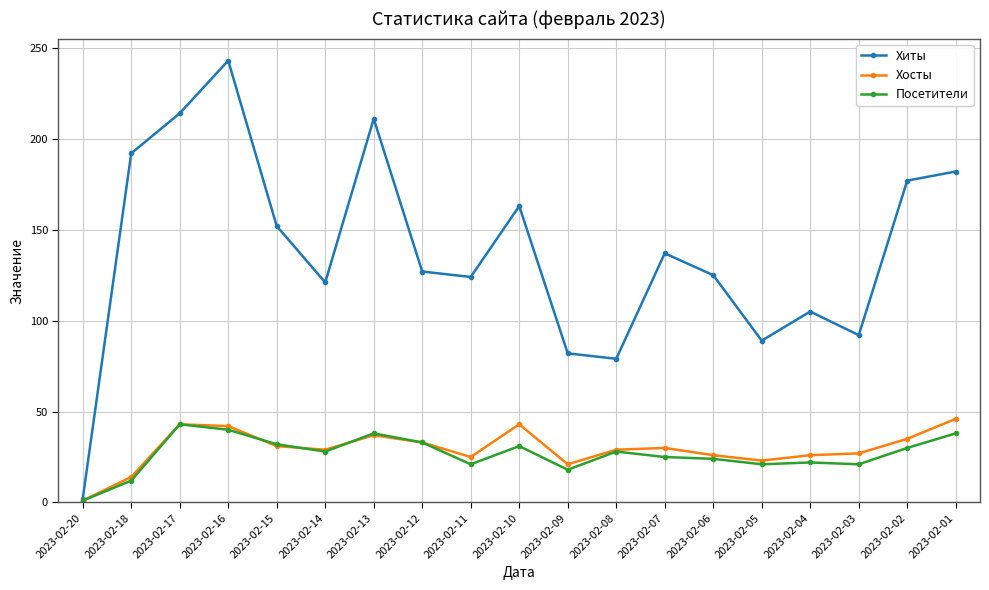

Which series changed the most between 2023-02-16 and 2023-02-01?

Хиты